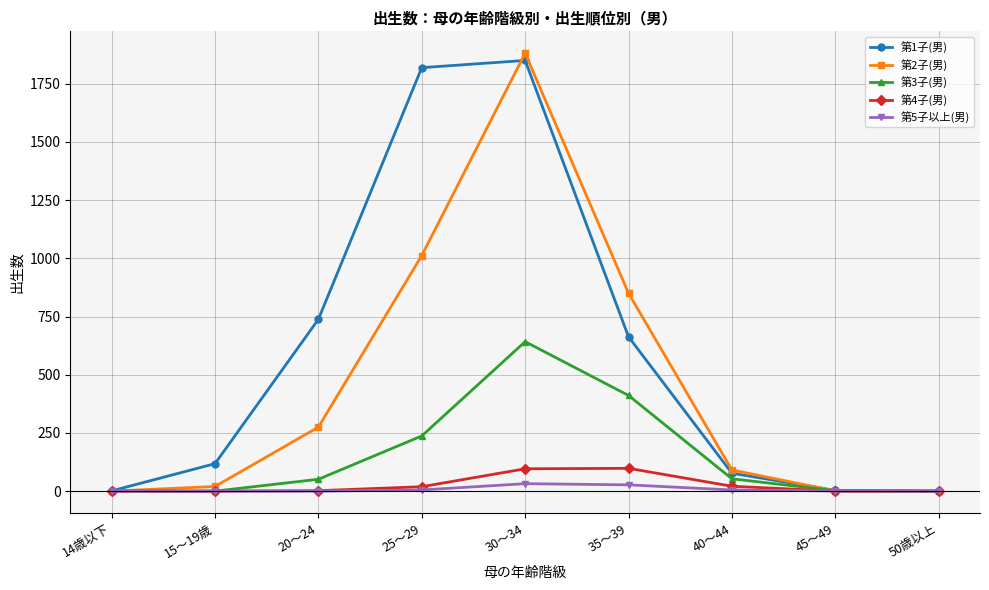

Rank the series at 30～34 from lowest to highest value.

第5子以上(男), 第4子(男), 第3子(男), 第1子(男), 第2子(男)